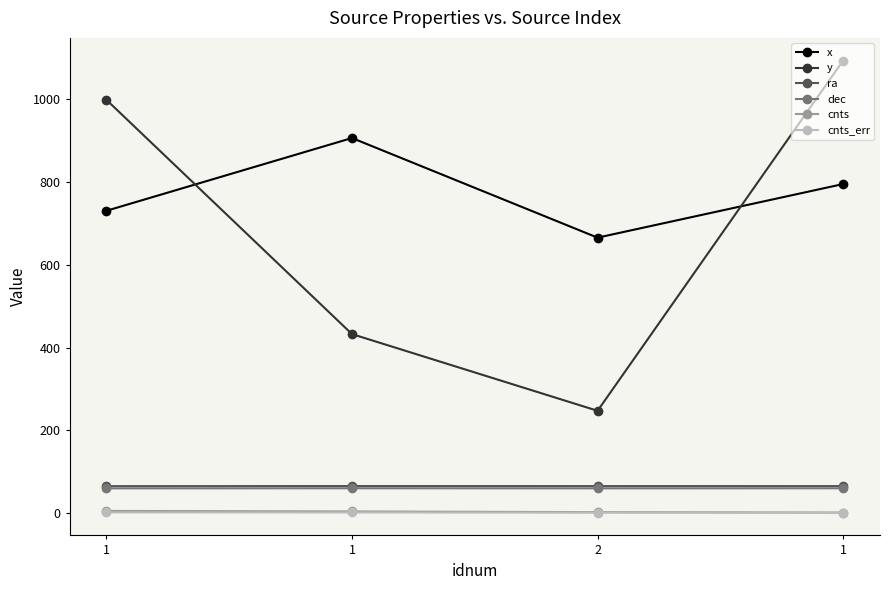

What are all the series names shown in the legend?

x, y, ra, dec, cnts, cnts_err